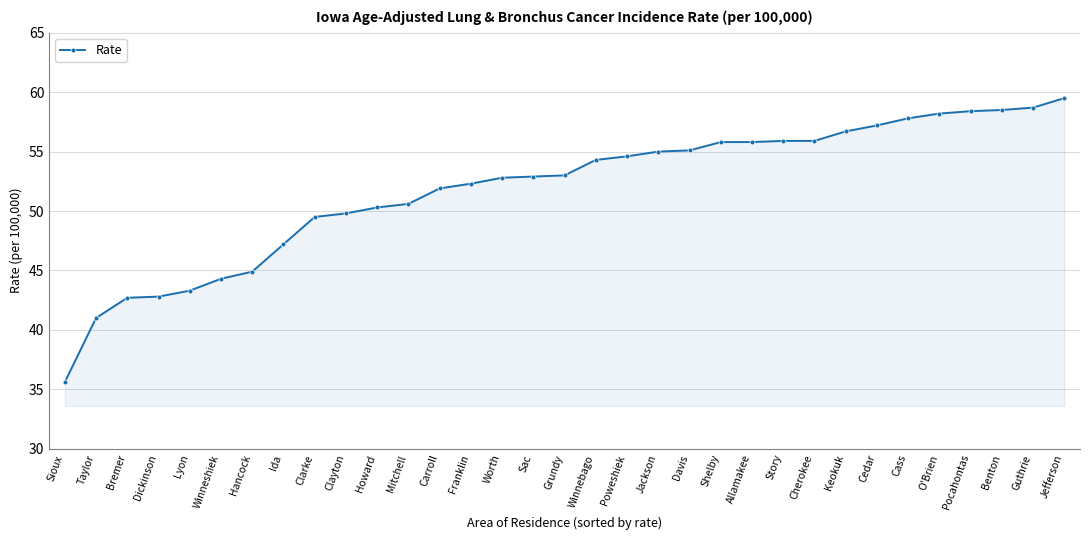

How many data points does each series have?

33